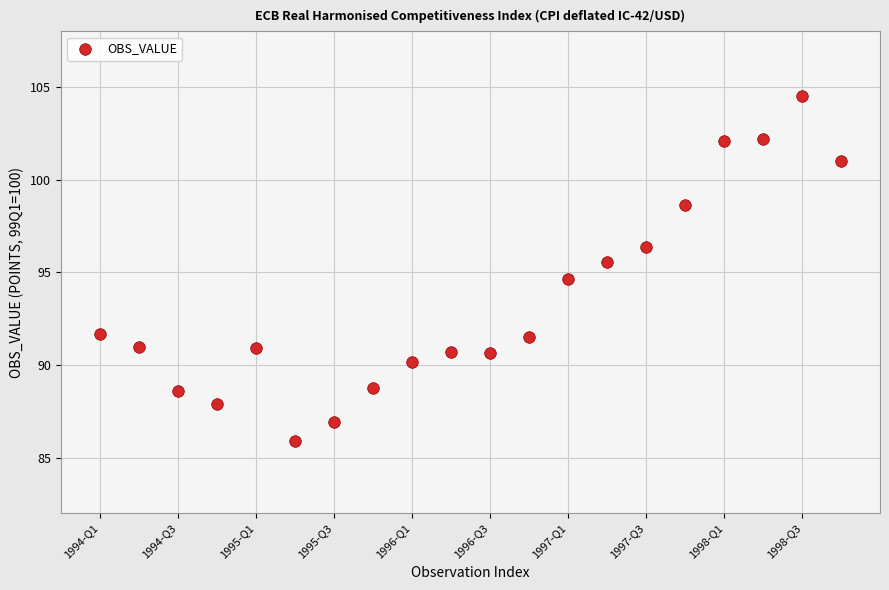

What is the range of Y values (max minus min)?

18.6